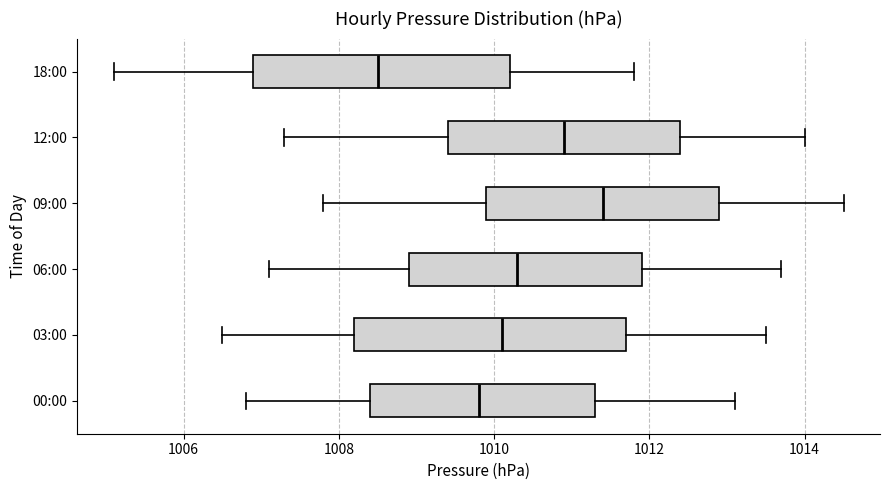

Where does the right whisker of the box for 00:00 end on the x-axis? The values are not printed on the chart, so give them approximately, as read against the axis.

1013.2